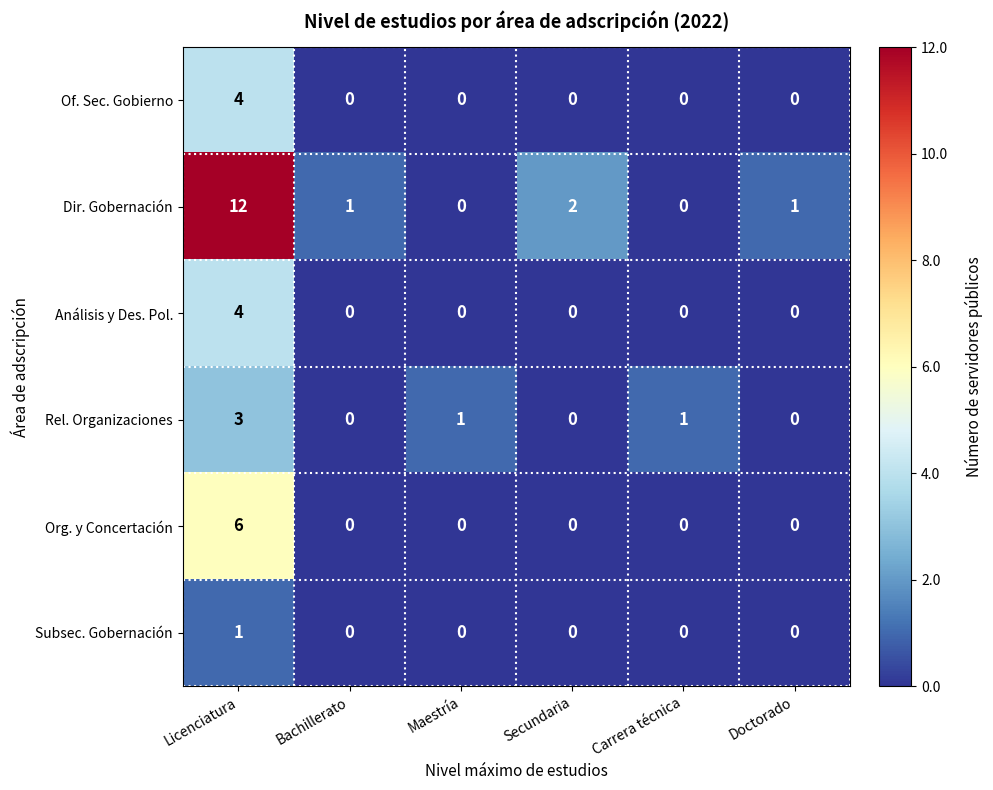

What is the sum of the Of. Sec. Gobierno values at Maestría and Licenciatura?

4